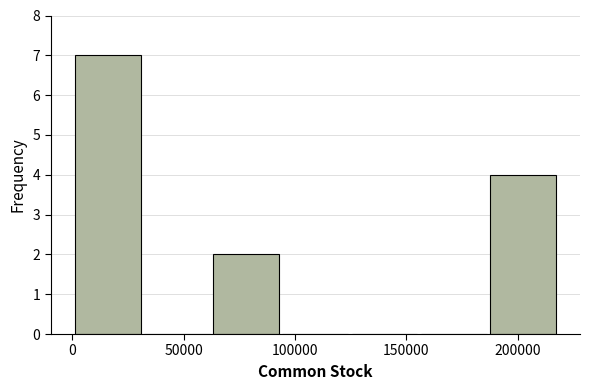

Over which range of the x-axis is the bar tallest?

0 to 30000